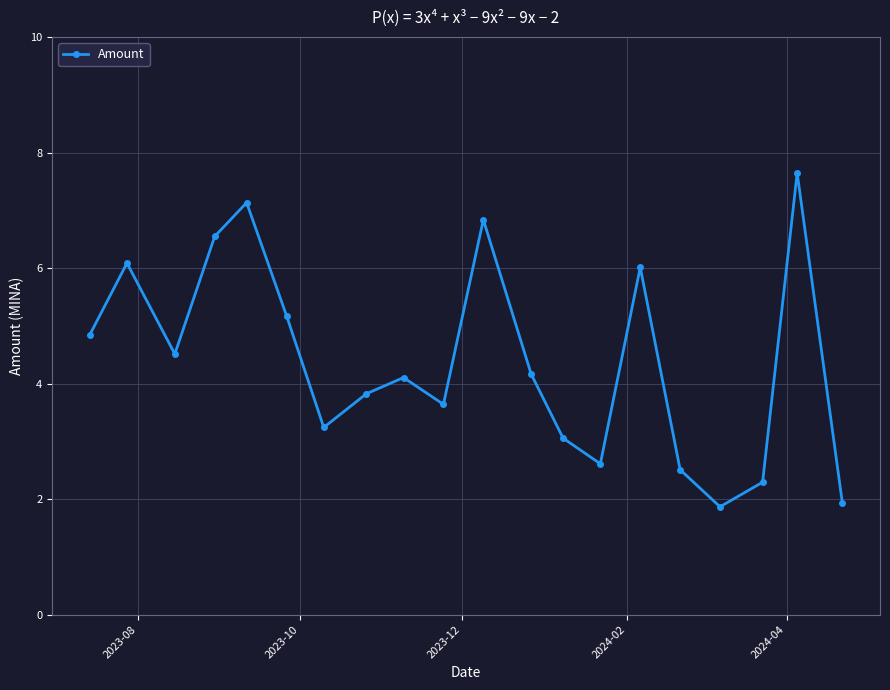

What is the difference between the second highest and minimum values?

5.3